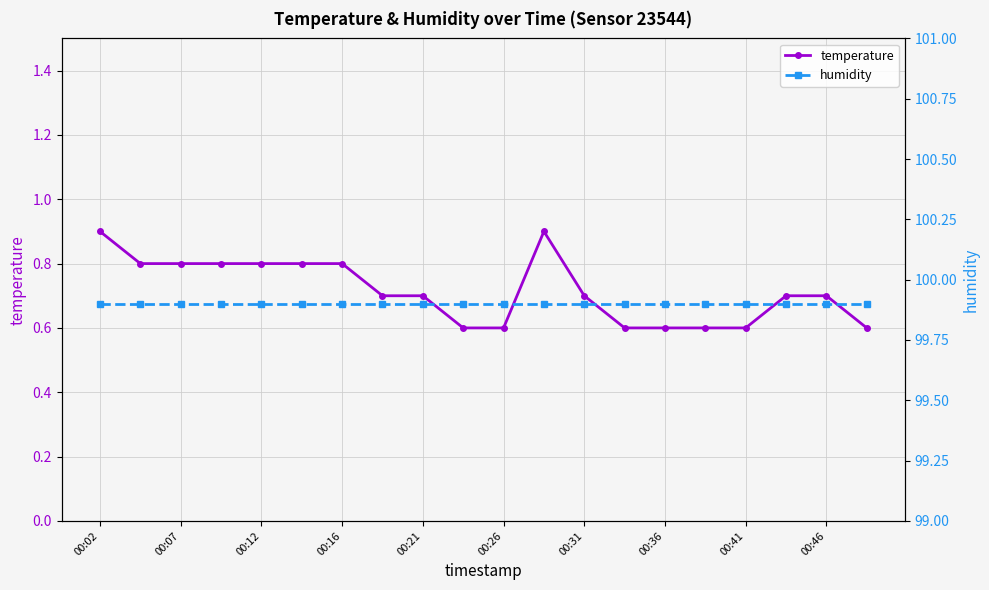

What is the sum of all temperature values?

14.3